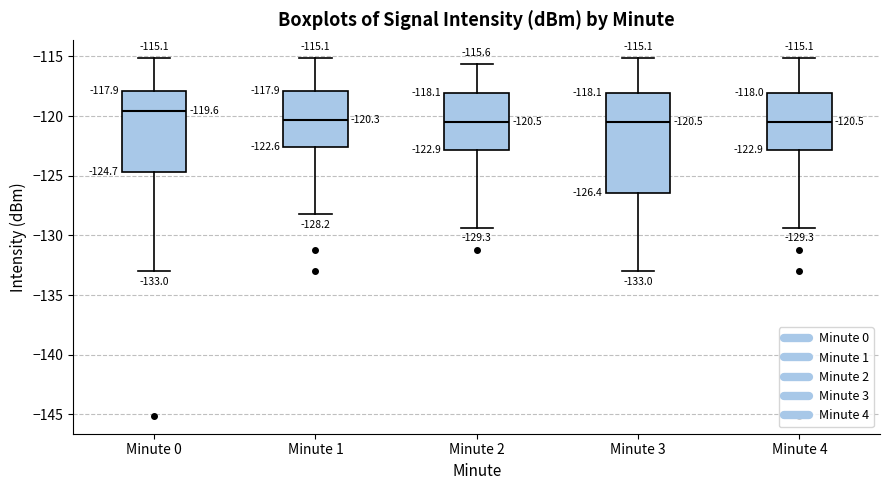

Which box has the highest median line?

Minute 0